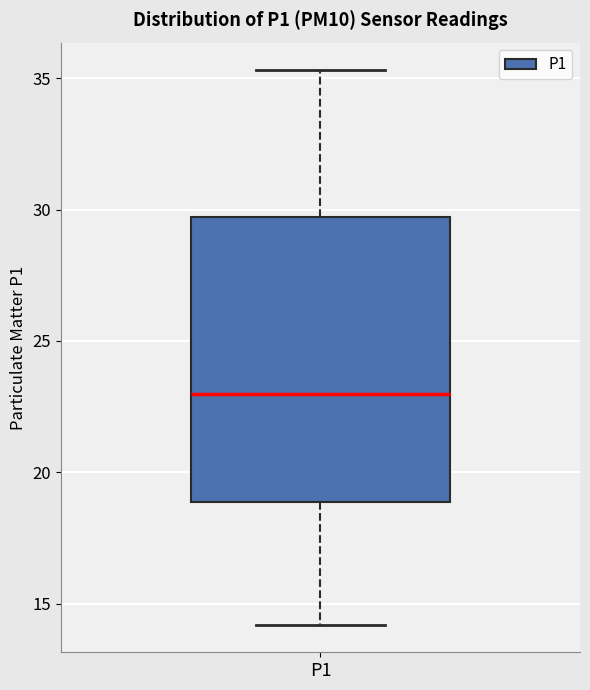

Read this box plot against the y-axis: the position of the median line, the range covered by the box, and the ends of both whiskers. The values are not printed on the chart, so give them approximately, as read against the axis.

median 23.0, box 19.0 to 29.5, whiskers 14.0 to 35.5